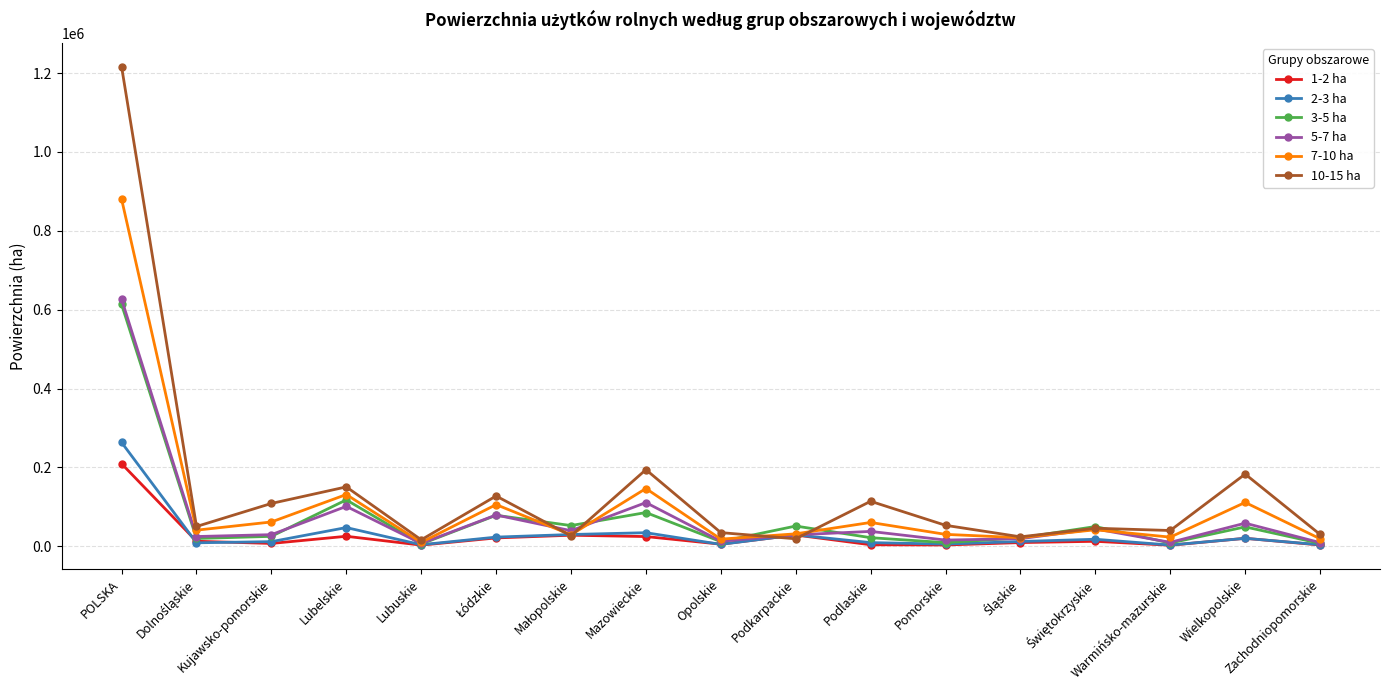

True or false: 10-15 ha has more than 1 points higher than both neighbors.

True